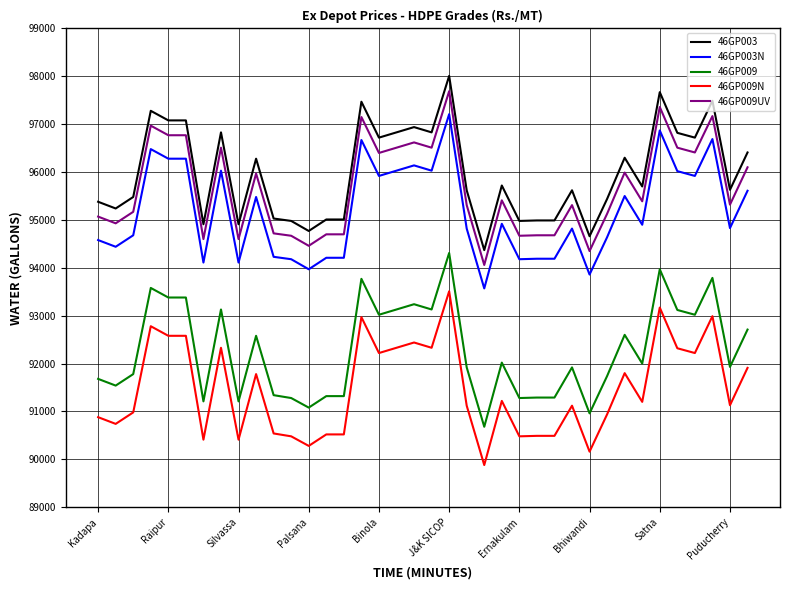

True or false: 46GP009N and 46GP003N intersect in this chart.

False